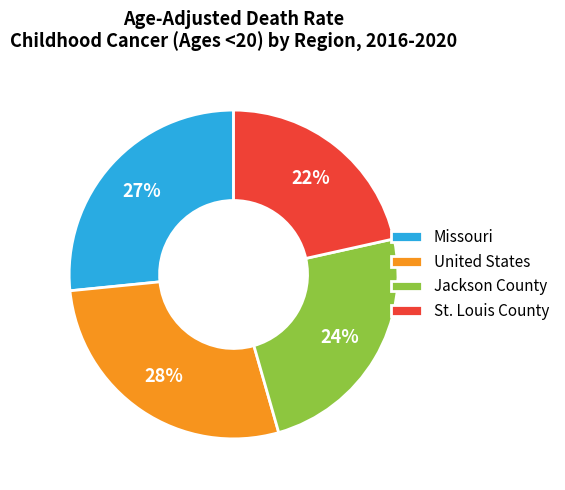

To the nearest percent, what is the combined percentage of United States and Missouri?

54%